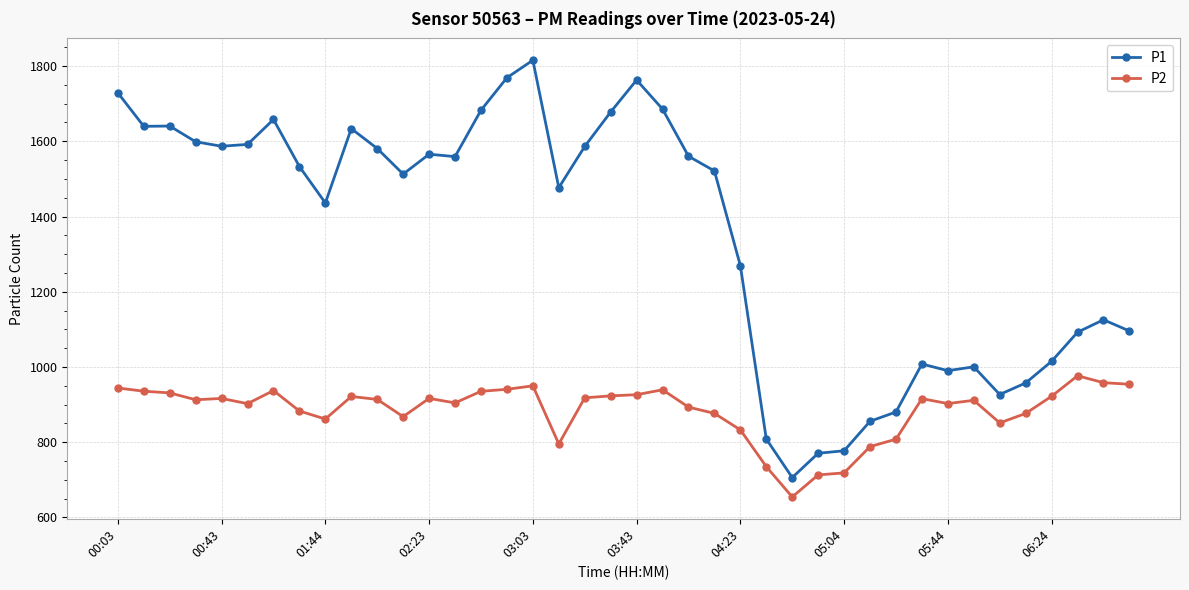

How many lines are shown in the chart?

2